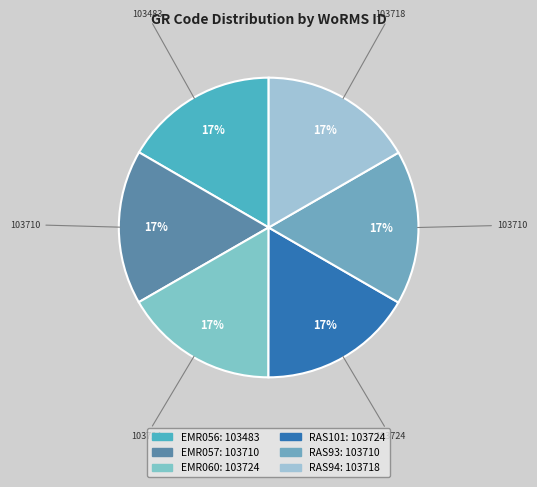

How many slices are in this pie chart?

6